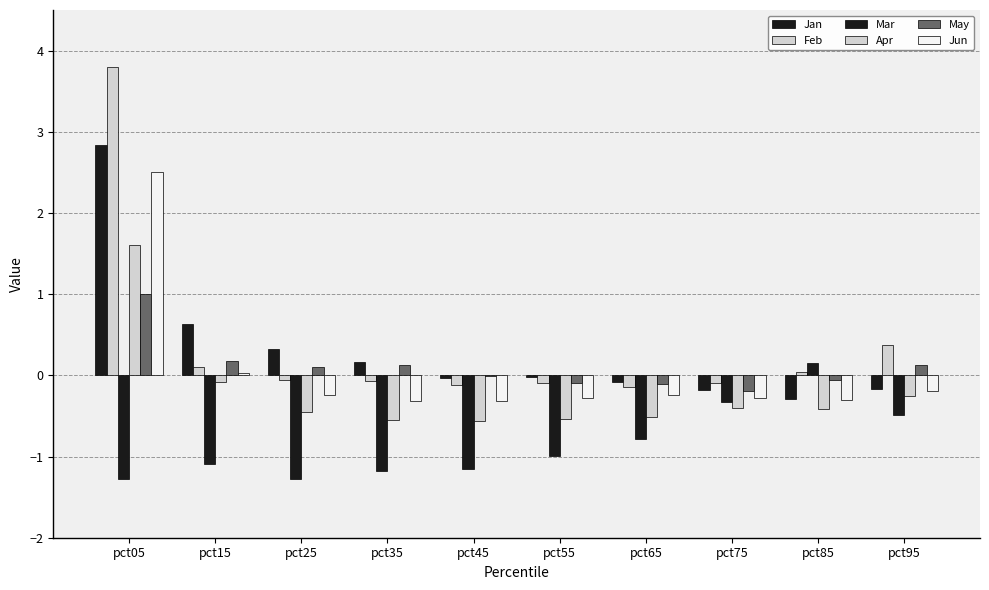

Reading left to right, what are all the values shown in this chart?

Jan: pct05=2.8	pct15=0.6	pct25=0.3	pct35=0.2	pct45=-0.0	pct55=-0.0	pct65=-0.1	pct75=-0.2	pct85=-0.3	pct95=-0.2
Feb: pct05=3.8	pct15=0.1	pct25=-0.1	pct35=-0.1	pct45=-0.1	pct55=-0.1	pct65=-0.1	pct75=-0.1	pct85=0.0	pct95=0.4
Mar: pct05=-1.3	pct15=-1.1	pct25=-1.3	pct35=-1.2	pct45=-1.2	pct55=-1.0	pct65=-0.8	pct75=-0.3	pct85=0.2	pct95=-0.5
Apr: pct05=1.6	pct15=-0.1	pct25=-0.4	pct35=-0.6	pct45=-0.6	pct55=-0.5	pct65=-0.5	pct75=-0.4	pct85=-0.4	pct95=-0.3
May: pct05=1.0	pct15=0.2	pct25=0.1	pct35=0.1	pct45=-0.0	pct55=-0.1	pct65=-0.1	pct75=-0.2	pct85=-0.1	pct95=0.1
Jun: pct05=2.5	pct15=0.0	pct25=-0.2	pct35=-0.3	pct45=-0.3	pct55=-0.3	pct65=-0.2	pct75=-0.3	pct85=-0.3	pct95=-0.2